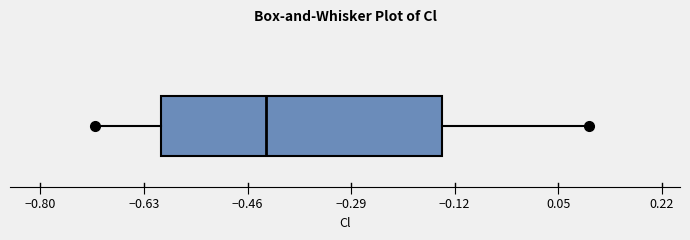

Where does the left whisker of the box end on the x-axis? The values are not printed on the chart, so give them approximately, as read against the axis.

-0.72